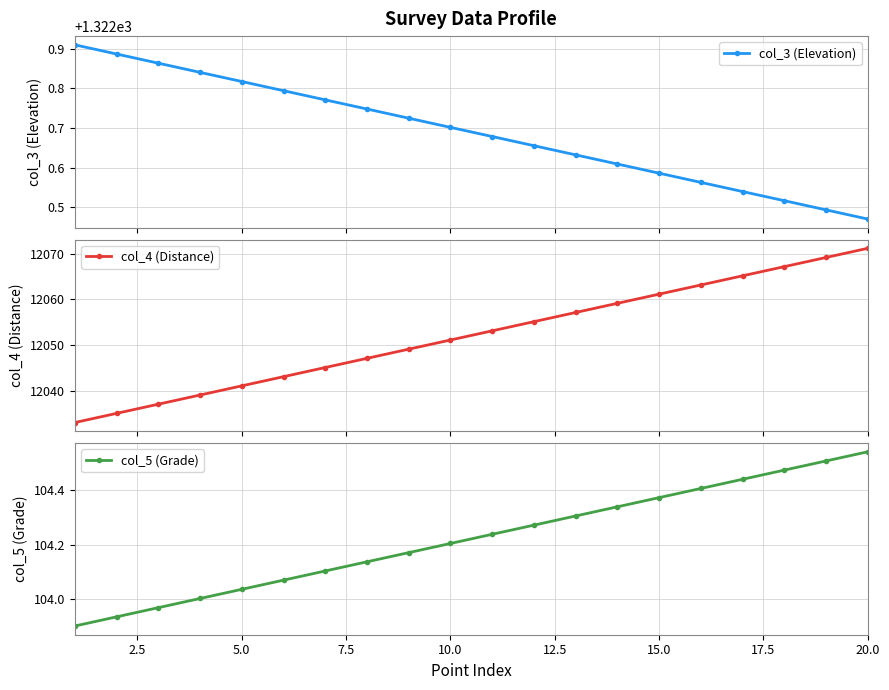

Is the value of col_5 (Grade) at 18 greater than the value of col_3 (Elevation) at 12.5?

No